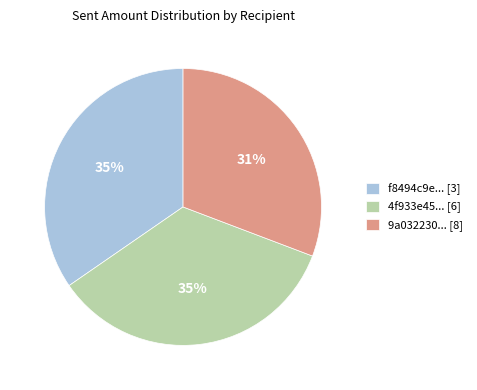

Count the number of slices in the pie.

3